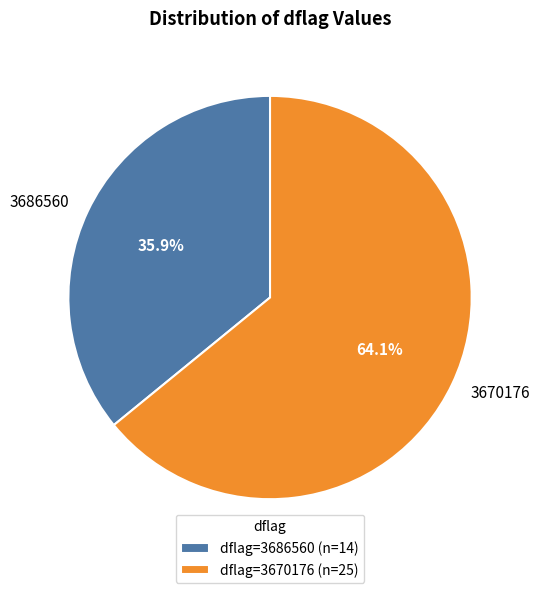

Is there any slice that represents more than half of the pie?

Yes